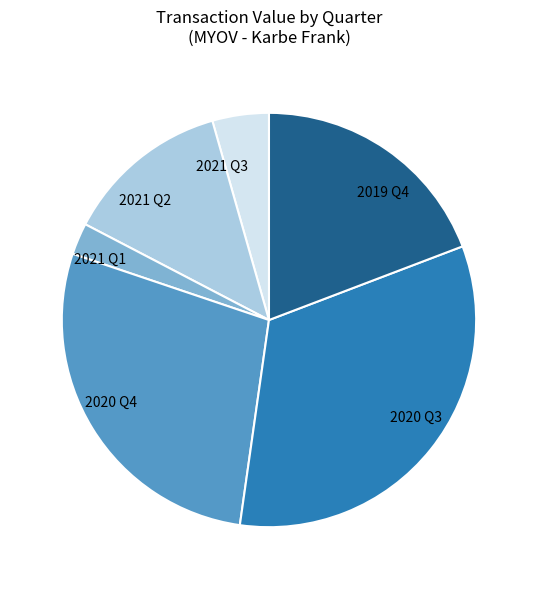

Is 2020 Q3 the majority of the pie?

No